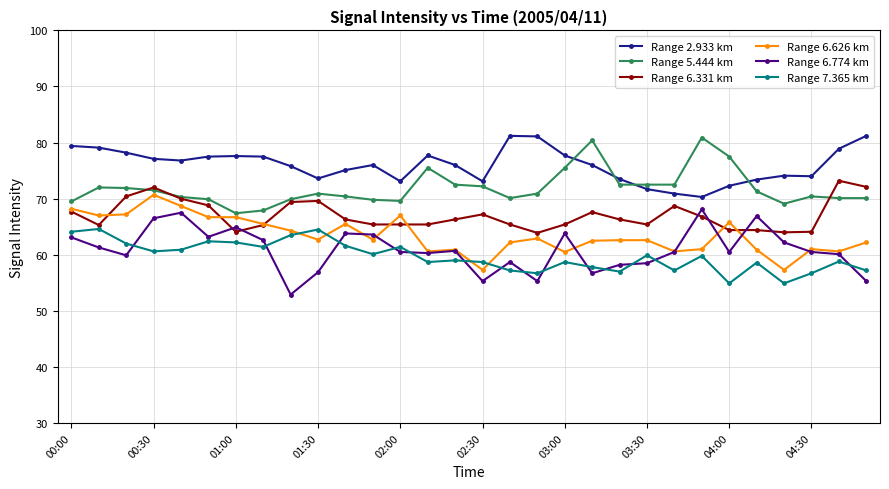

Count the number of categories in the chart.

30